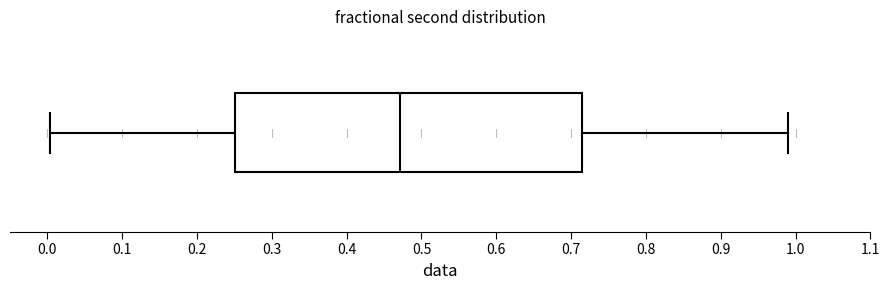

Where is the left edge of the box on the x-axis? The values are not printed on the chart, so give them approximately, as read against the axis.

0.25